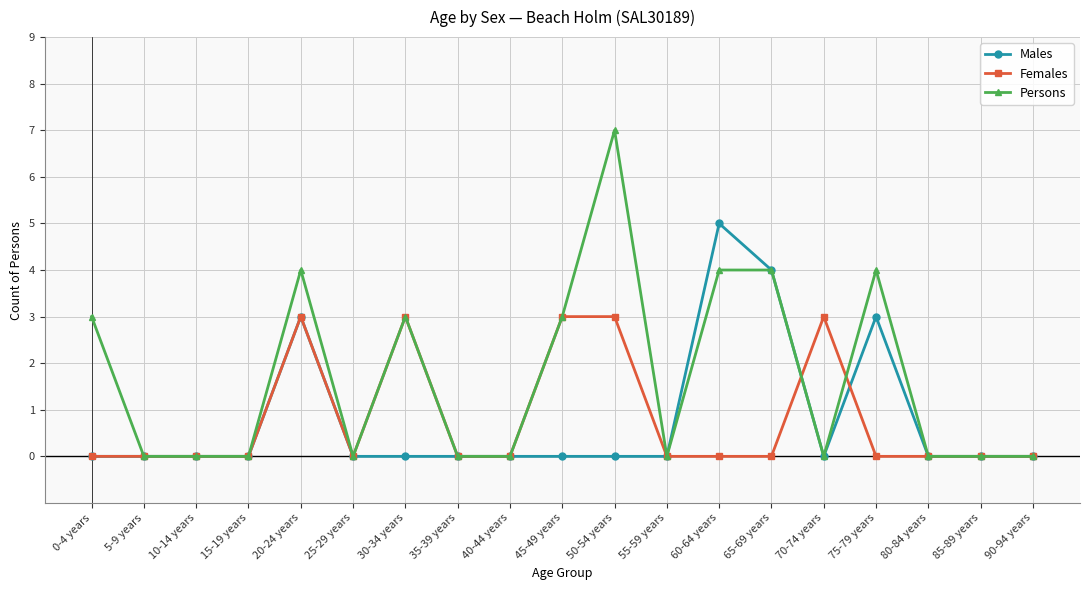

Is it true that Males equals 0 at 30-34 years?

True